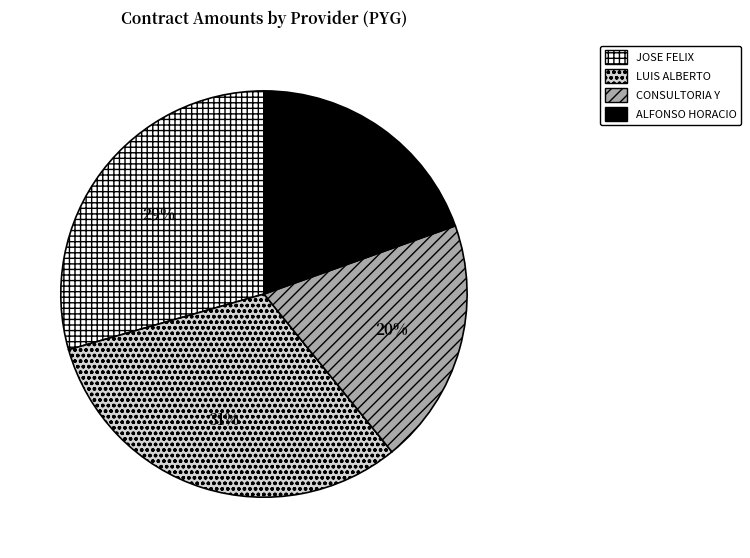

Does any single category account for the majority?

No